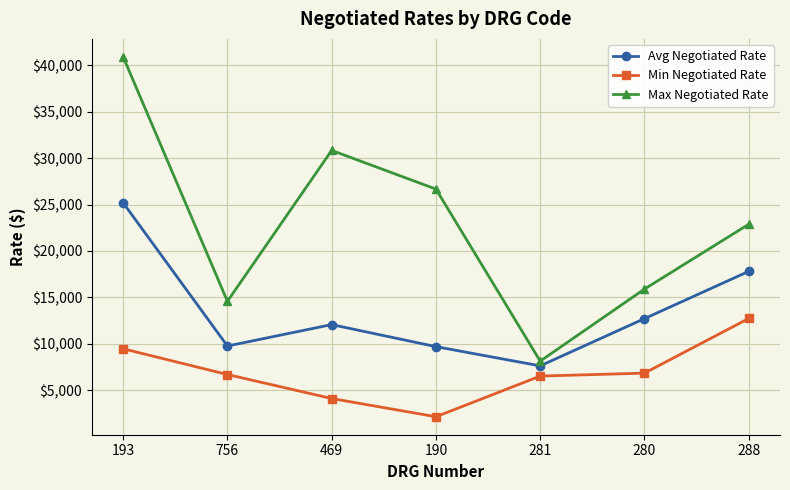

Rank the series at 190 from highest to lowest value.

Max Negotiated Rate, Avg Negotiated Rate, Min Negotiated Rate